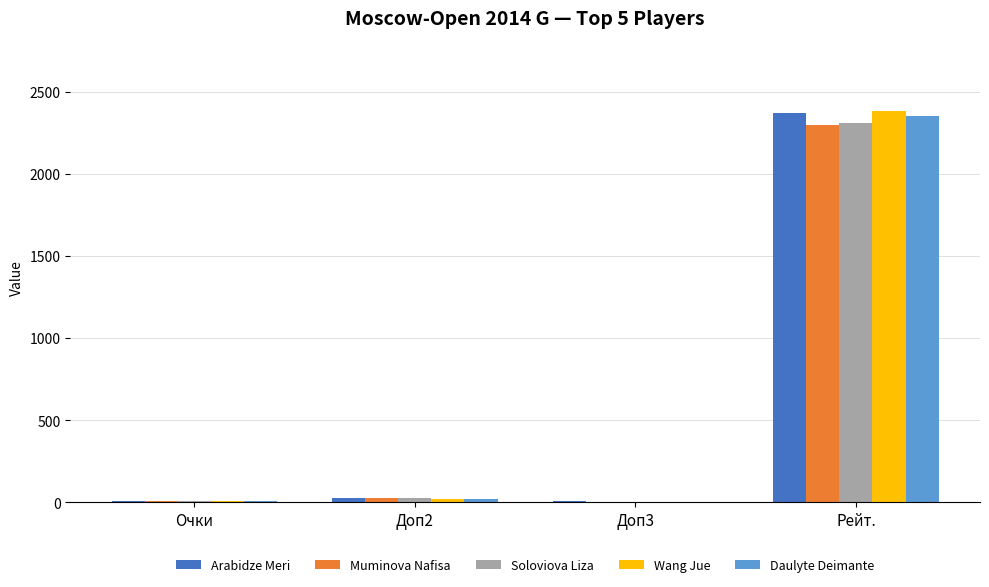

What is the sum of all Arabidze Meri values?

2410.8